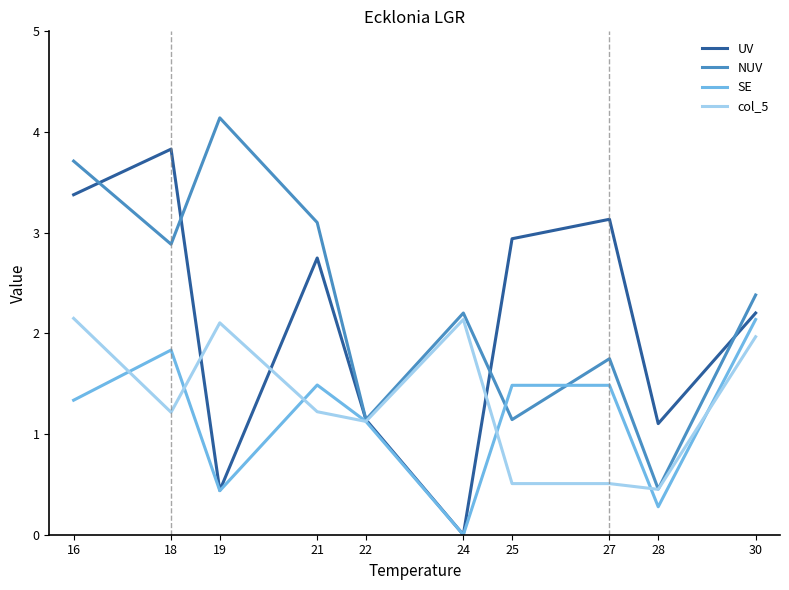

How many categories are shown in the chart?

10